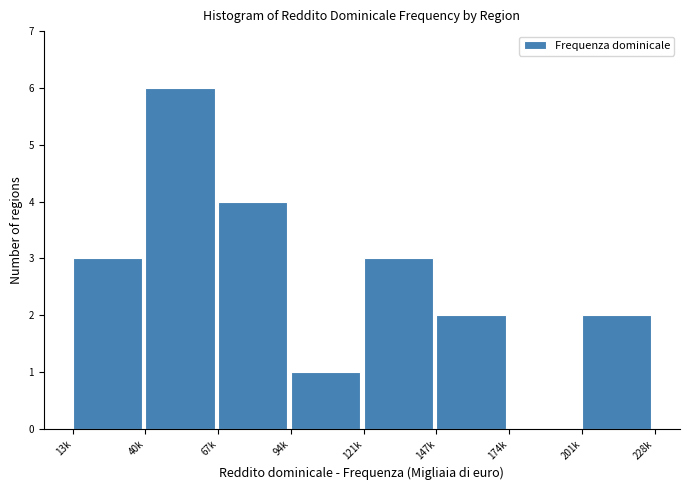

Reading left to right, transcribe all the data shown in this chart.

13k=3	40k=6	67k=4	94k=1	121k=3	147k=2	174k=0	201k=2